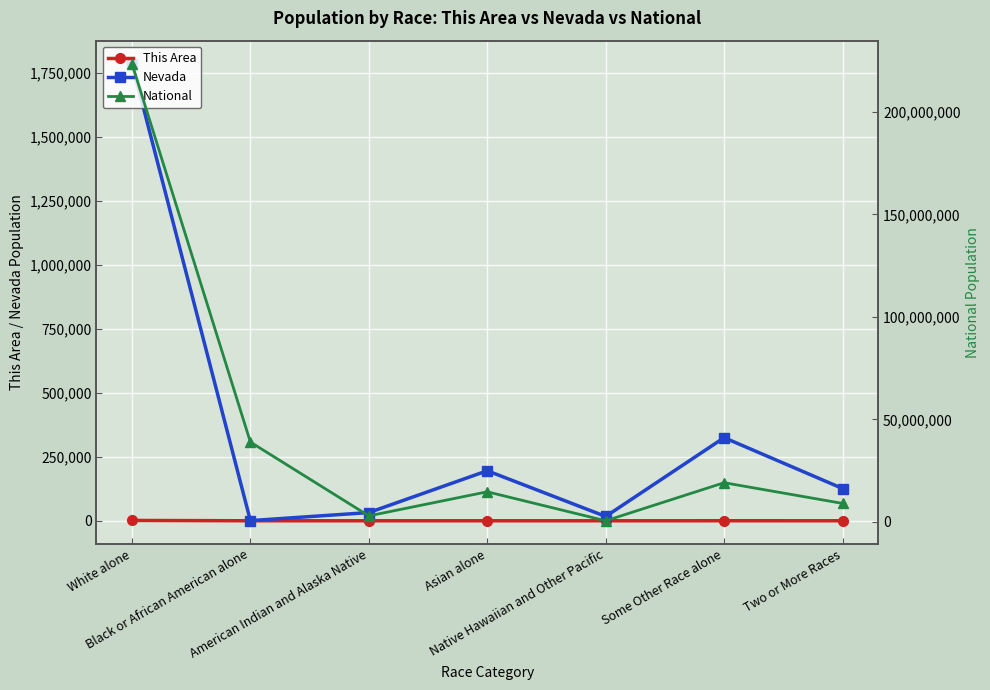

What position from the left is Asian alone?

4